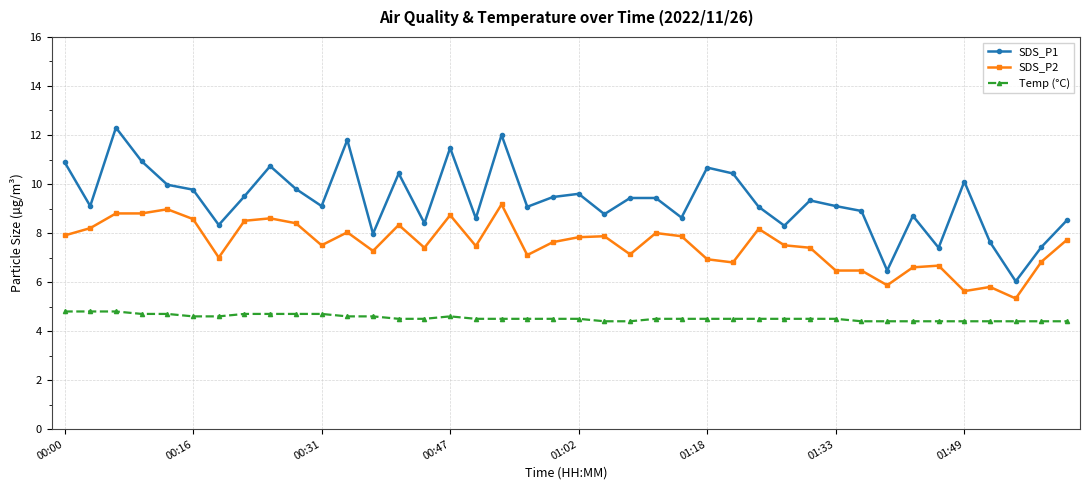

Rank the series by their maximum value, from highest to lowest.

SDS_P1, SDS_P2, Temp (°C)